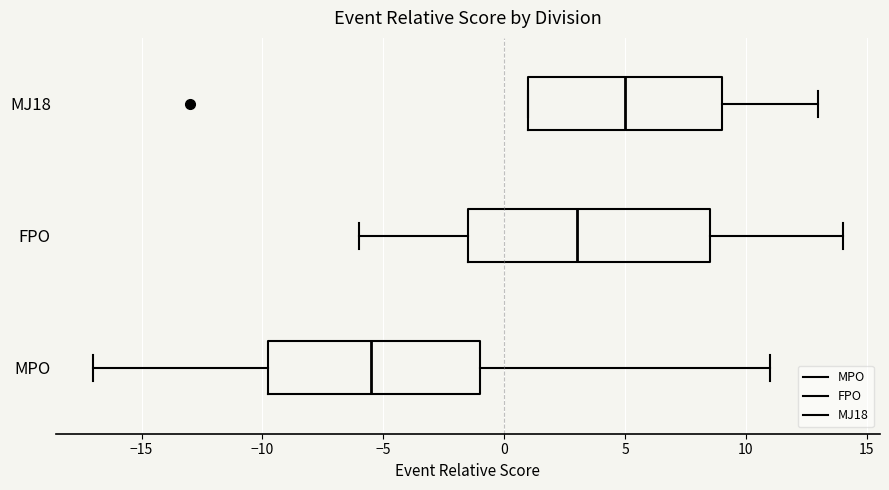

Reading bottom to top, transcribe this box plot: for each box, give where its median line is, the range the box spans, and where its two whiskers end, as read against the x-axis. The values are not printed on the chart, so give them approximately, as read against the axis.

MPO: median -5.5, box -9.5 to -1.0, whiskers -17.0 to 11.0
FPO: median 3.0, box -1.5 to 8.5, whiskers -6.0 to 14.0
MJ18: median 5.0, box 1.0 to 9.0, whiskers 1.0 to 13.0